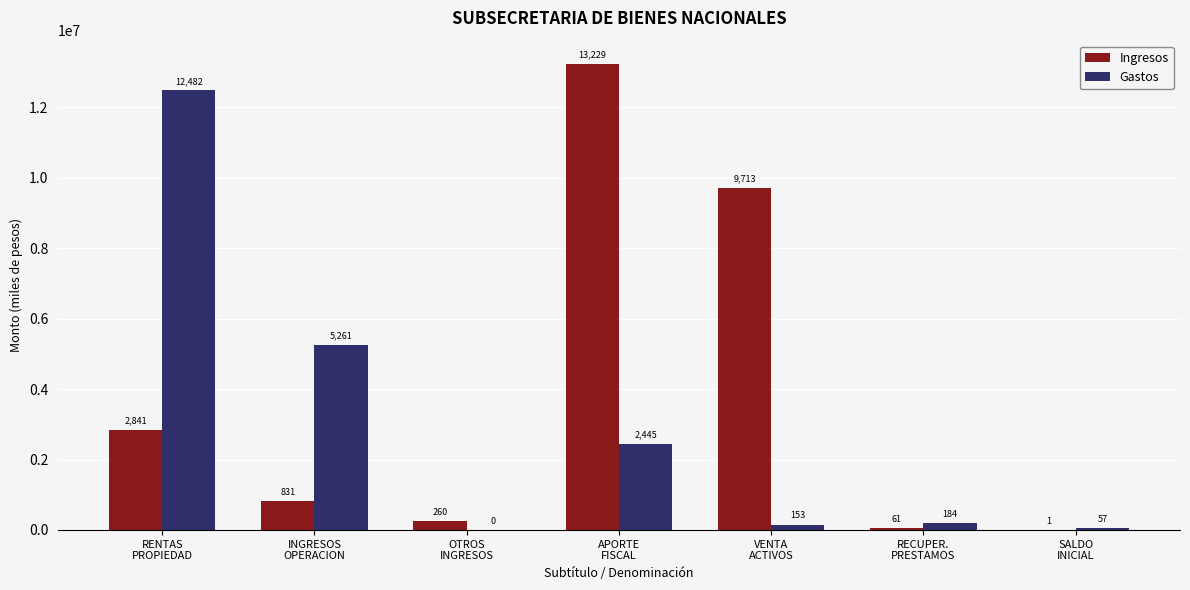

What is the difference between the Ingresos values at RENTAS
PROPIEDAD and RECUPER.
PRESTAMOS?

2779562